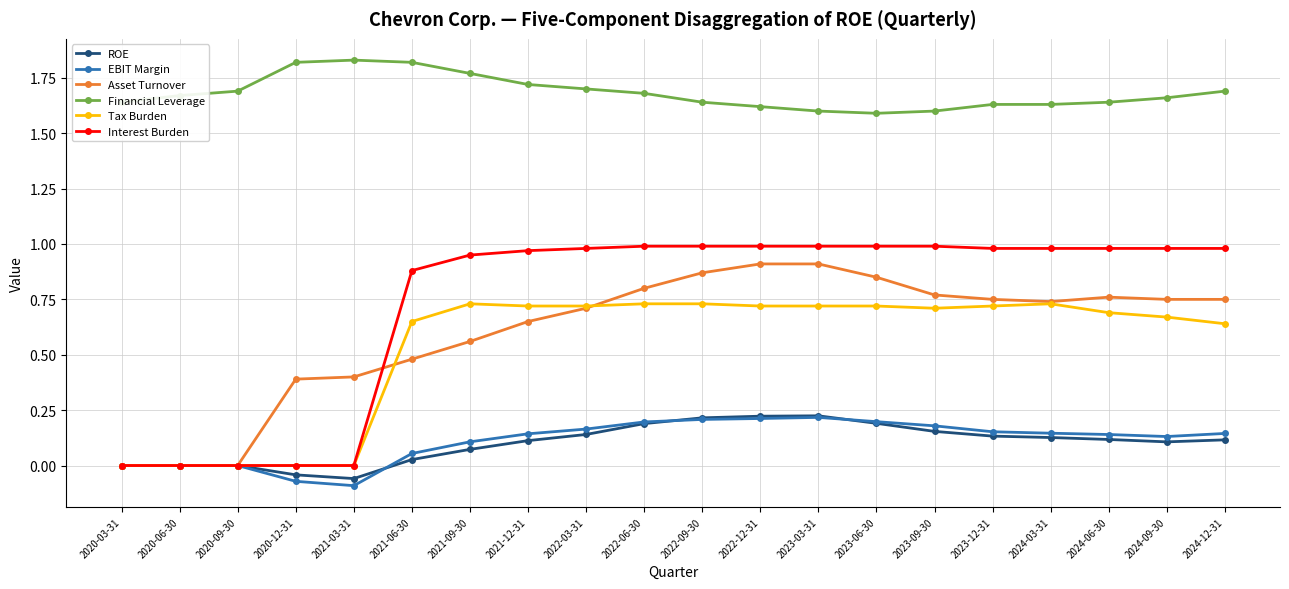

Which series has the largest total across all categories?

Financial Leverage